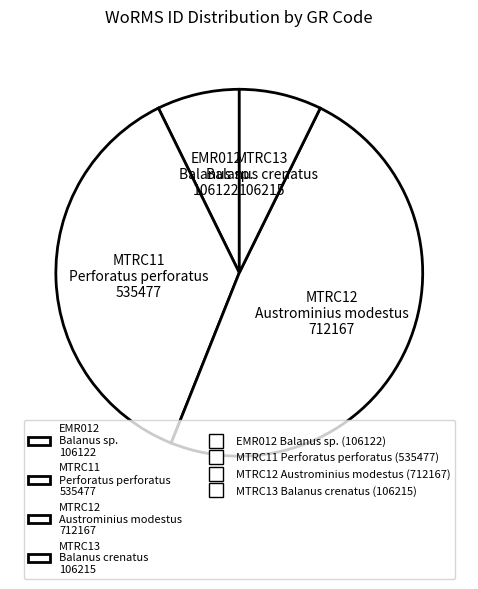

Count the number of slices in the pie.

4